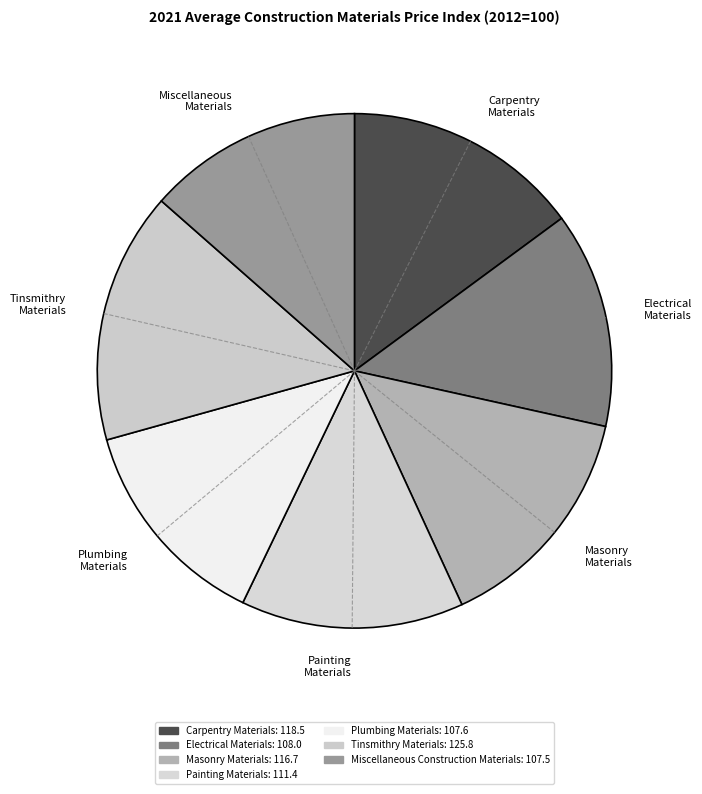

True or false: Painting Materials accounts for 14% of the total.

True